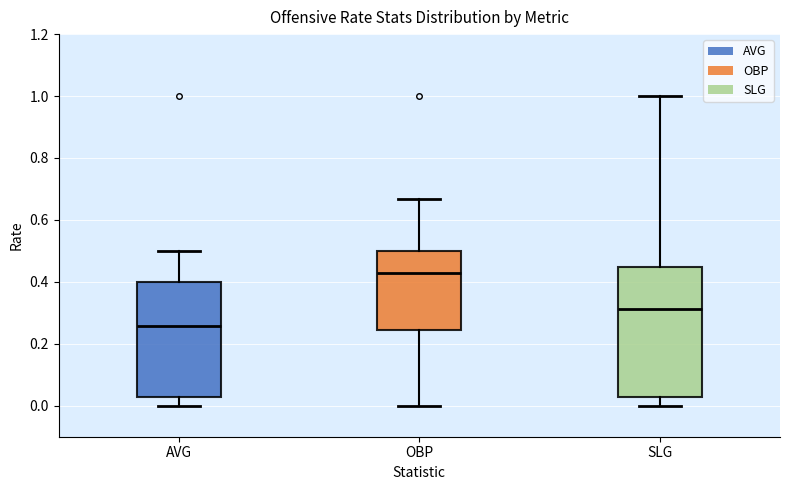

Reading left to right, transcribe this box plot: for each box, give where its median line is, the range the box spans, and where its two whiskers end, as read against the y-axis. The values are not printed on the chart, so give them approximately, as read against the axis.

AVG: median 0.26, box 0.02 to 0.40, whiskers 0.00 to 0.50
OBP: median 0.42, box 0.24 to 0.50, whiskers 0.00 to 0.66
SLG: median 0.32, box 0.02 to 0.44, whiskers 0.00 to 1.00